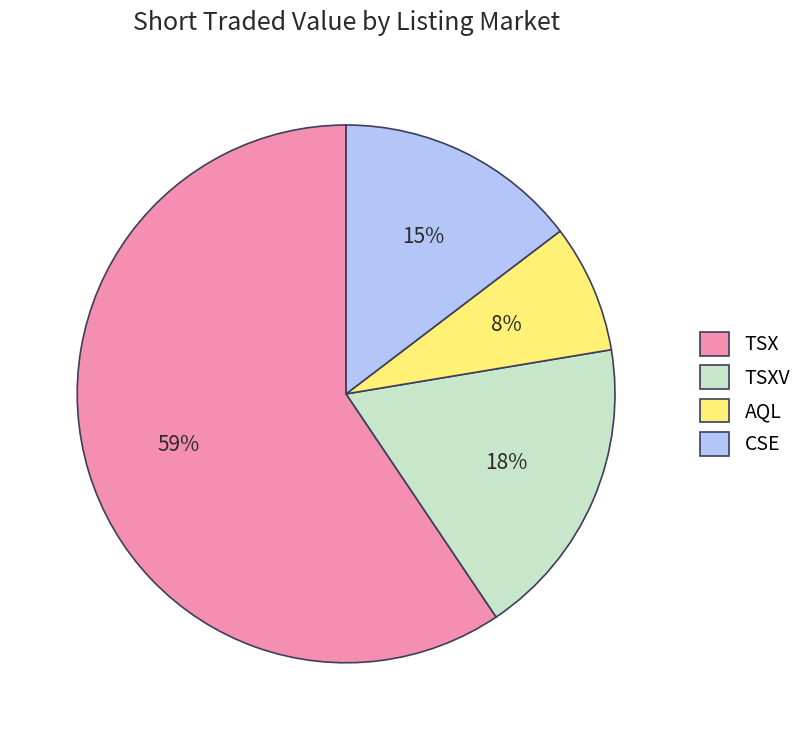

Between CSE and AQL, which is larger?

CSE